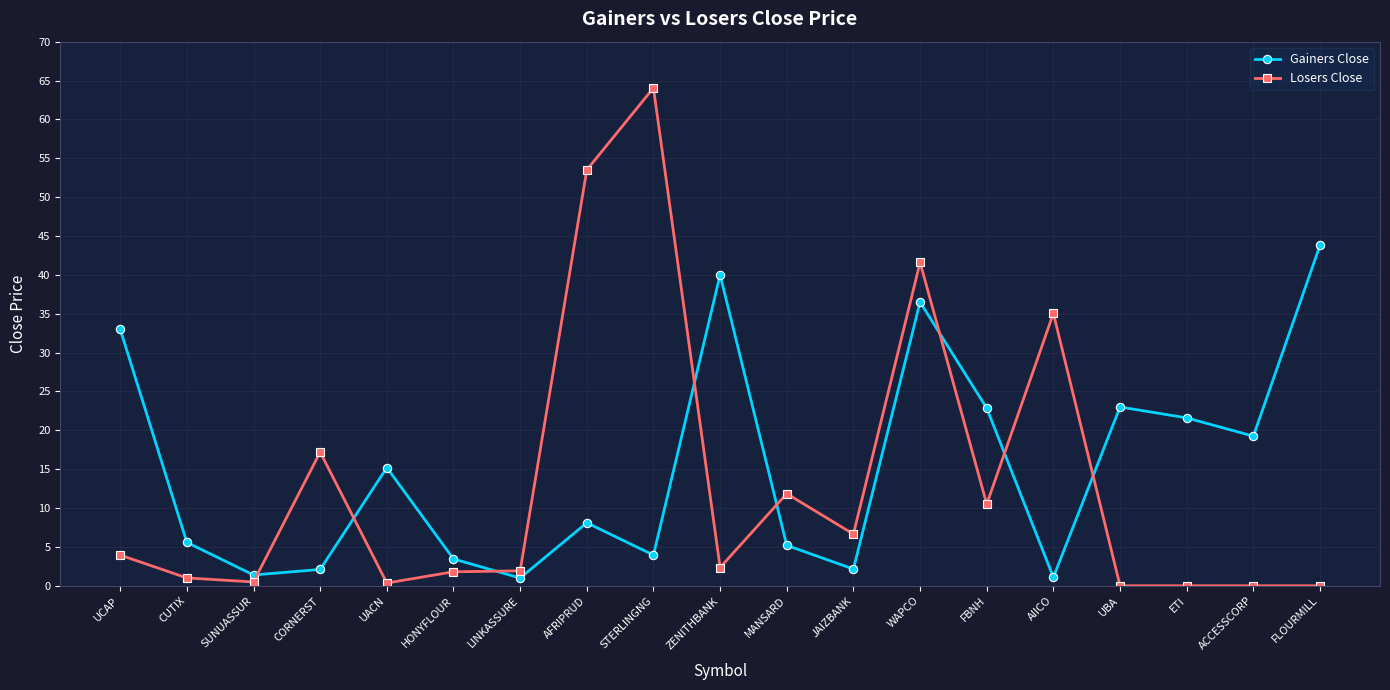

At how many categories does at least one series exceed 42?

3